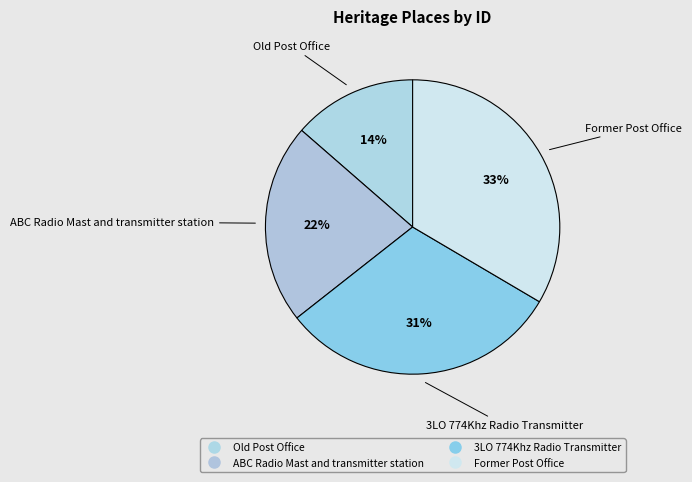

Count the number of slices in the pie.

4